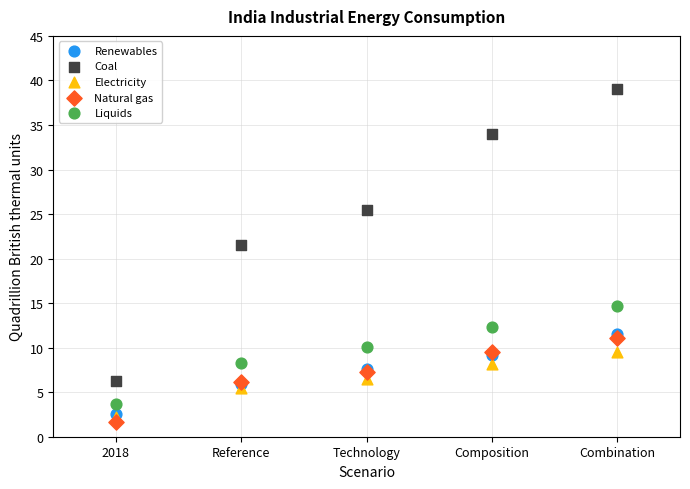

Which series reaches the minimum Y coordinate?

Natural gas